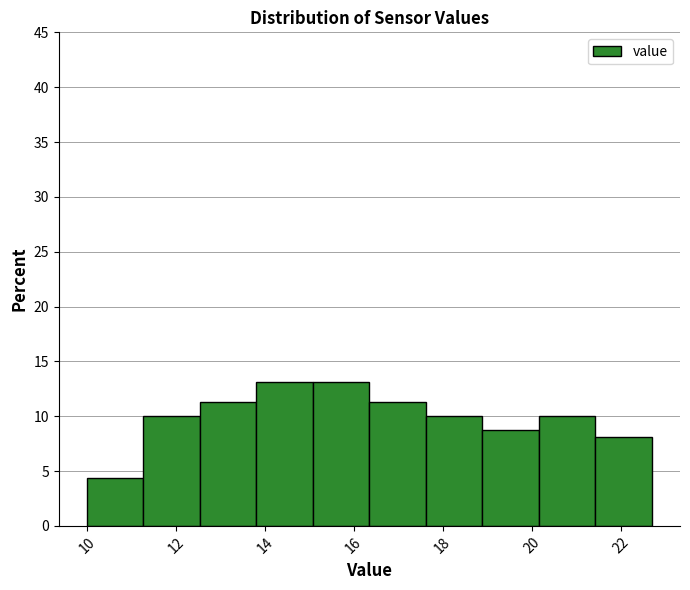

Reading left to right, list every bar in this chart as the range it spans on the x-axis followed by its height. Neither the bar edges nor the heights are printed on the chart, so give them approximately, as read against the axes.

10.0 to 11.2: 4.5
11.2 to 12.6: 10.0
12.6 to 13.8: 11.5
13.8 to 15.0: 13.0
15.0 to 16.4: 13.0
16.4 to 17.6: 11.5
17.6 to 18.8: 10.0
18.8 to 20.2: 9.0
20.2 to 21.4: 10.0
21.4 to 22.8: 8.0